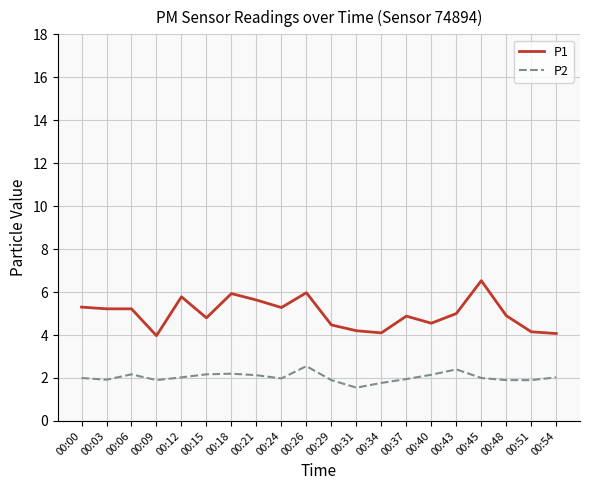

Which series has the widest spread of values?

P1